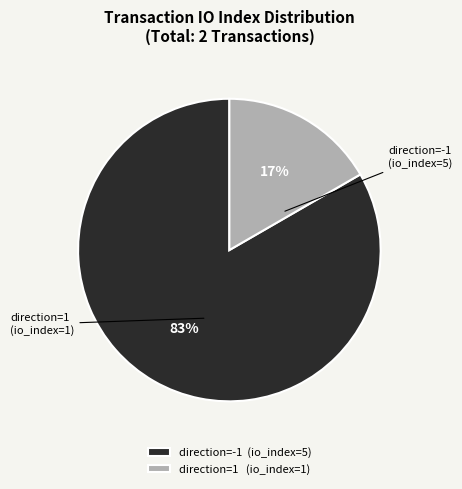

To the nearest percent, what is the average slice percentage?

50%